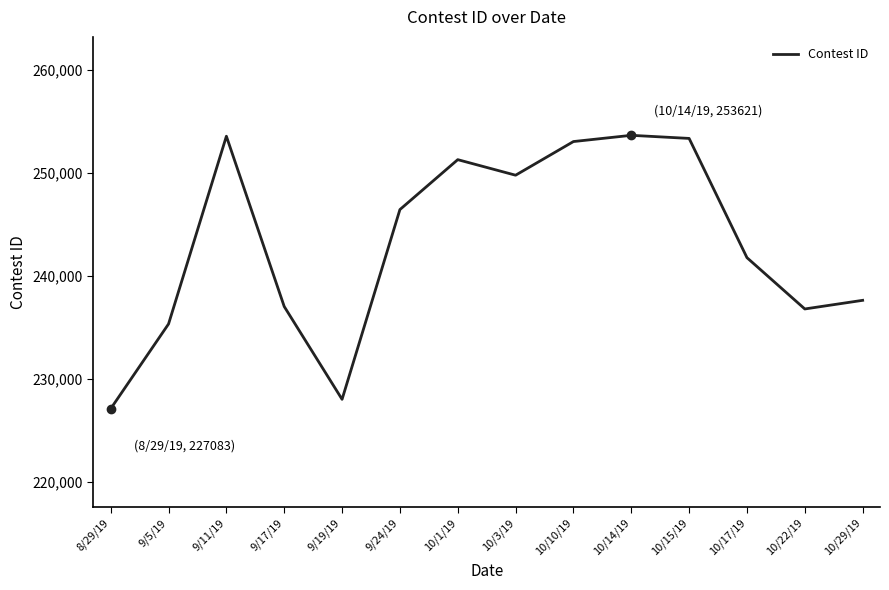

Does the chart display data point markers on the line(s)?

No